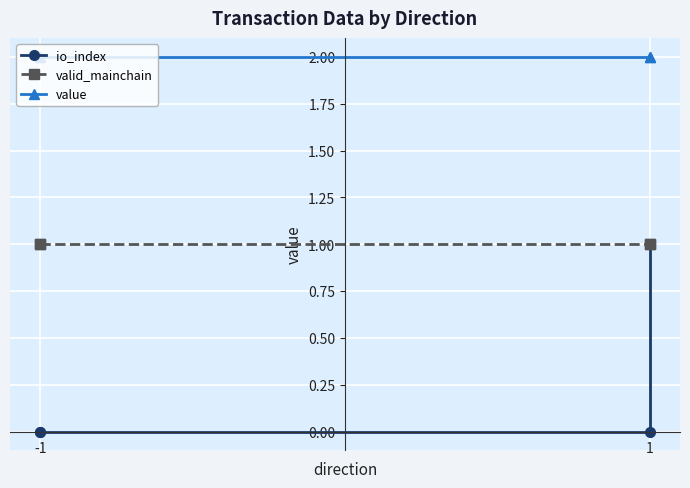

Which series changed the most between 1 and 3?

io_index